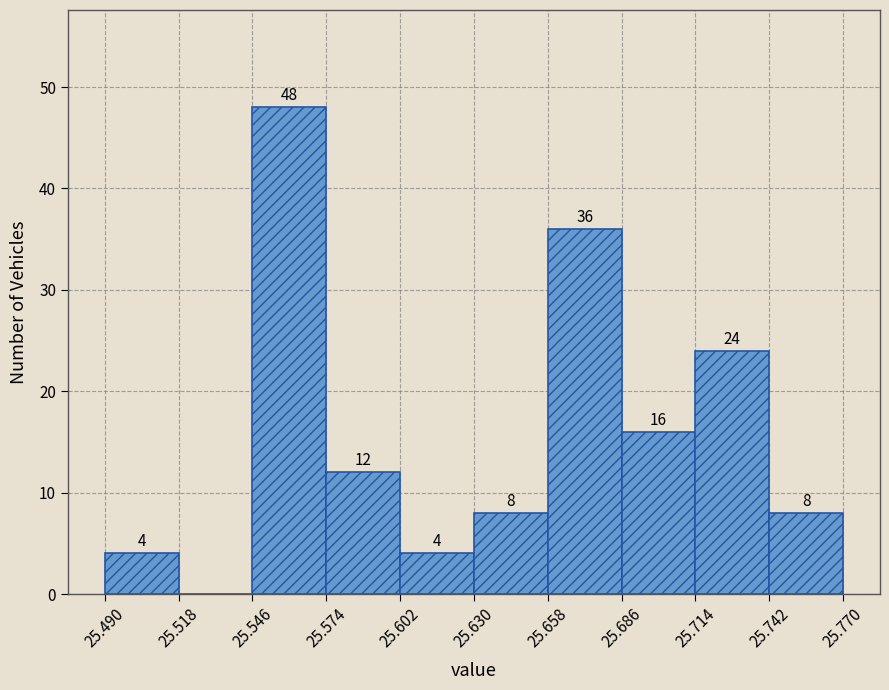

Over which range of the x-axis is the bar tallest?

25.546 to 25.574